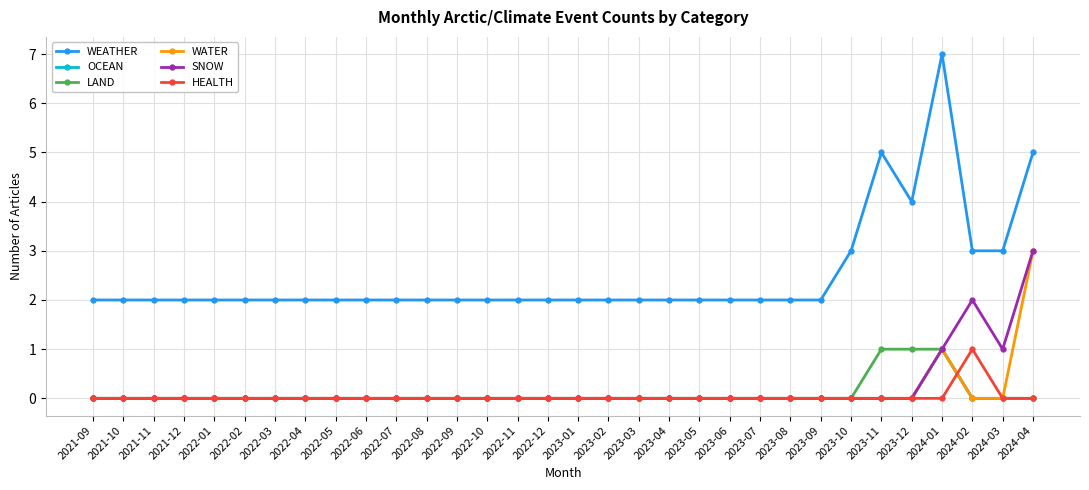

What is the maximum value shown in the chart?

7